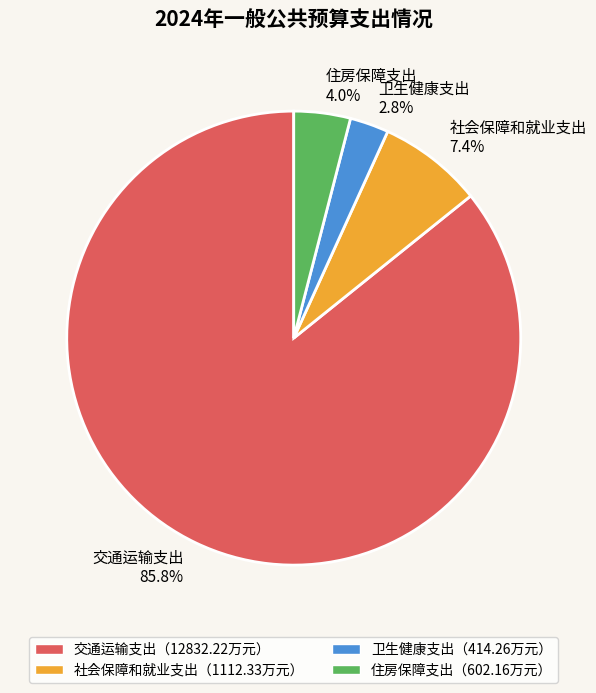

Which slice represents more than half of the pie?

交通运输支出